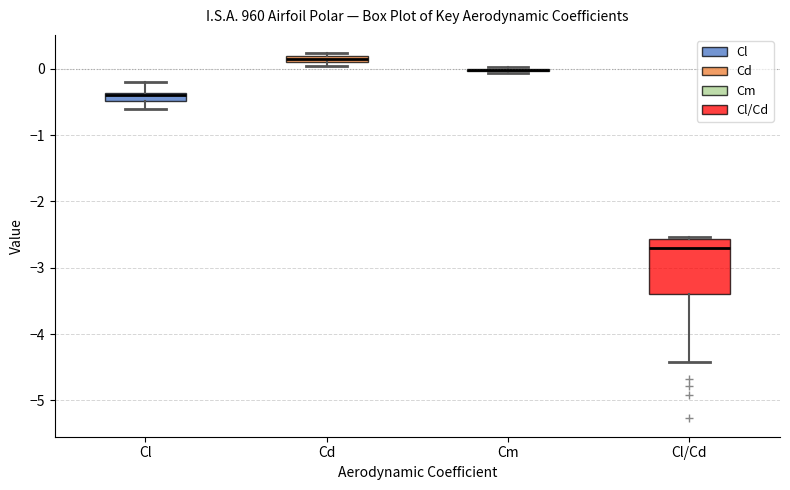

Comparing the boxes themselves (not the whiskers), which one is the tallest?

Cl/Cd